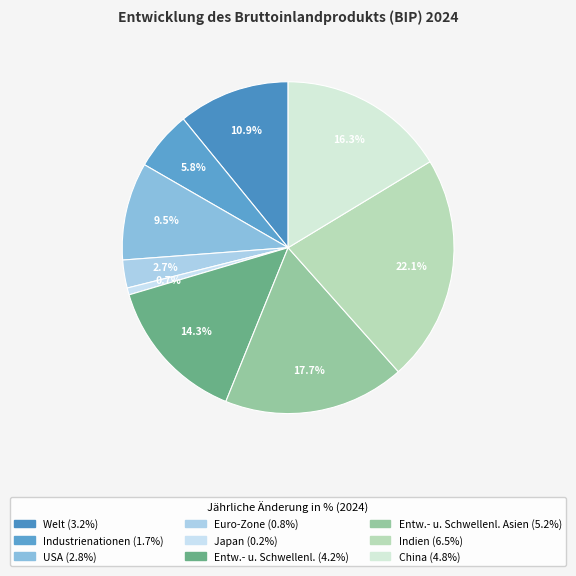

How many slices are in this pie chart?

9